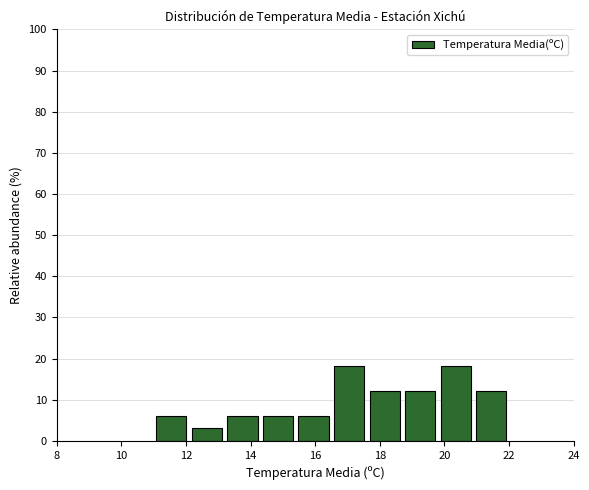

How tall is the bar that spans 20.9 to 22.0 on the x-axis? Neither the bar edges nor the heights are printed on the chart, so give them approximately, as read against the axes.

12